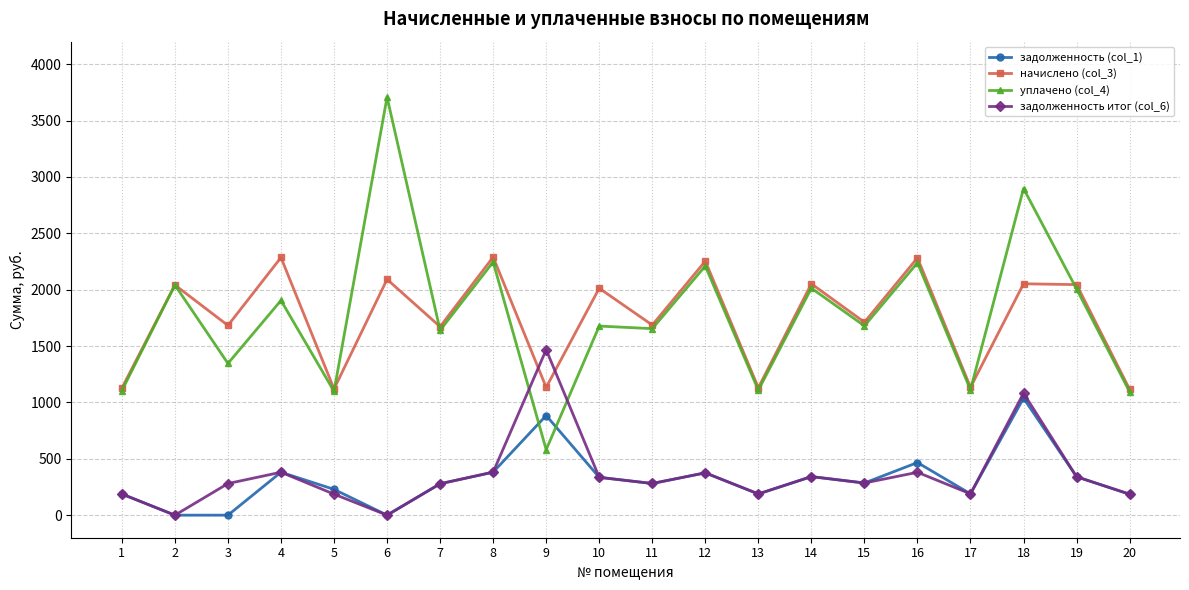

At which category is the sum across all series the highest?

18